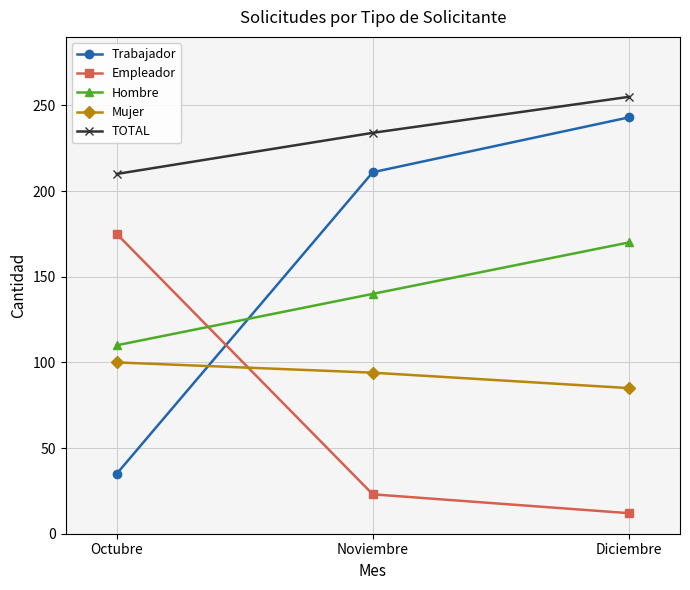

What is the difference between the highest and lowest values at Octubre?

175